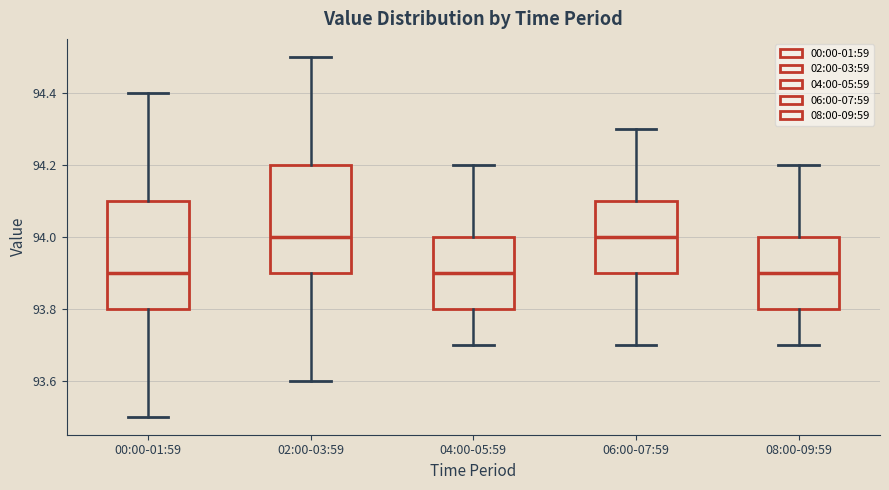

Where is the lower edge of the box for 08:00-09:59 on the y-axis? The values are not printed on the chart, so give them approximately, as read against the axis.

93.8